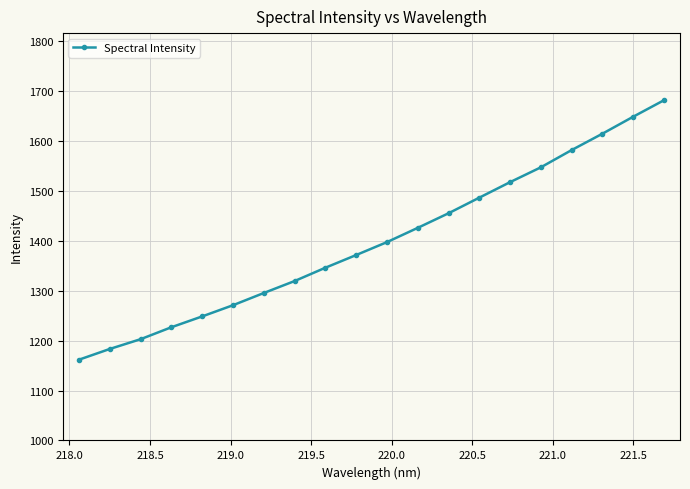

How many values exceed 1397?

10